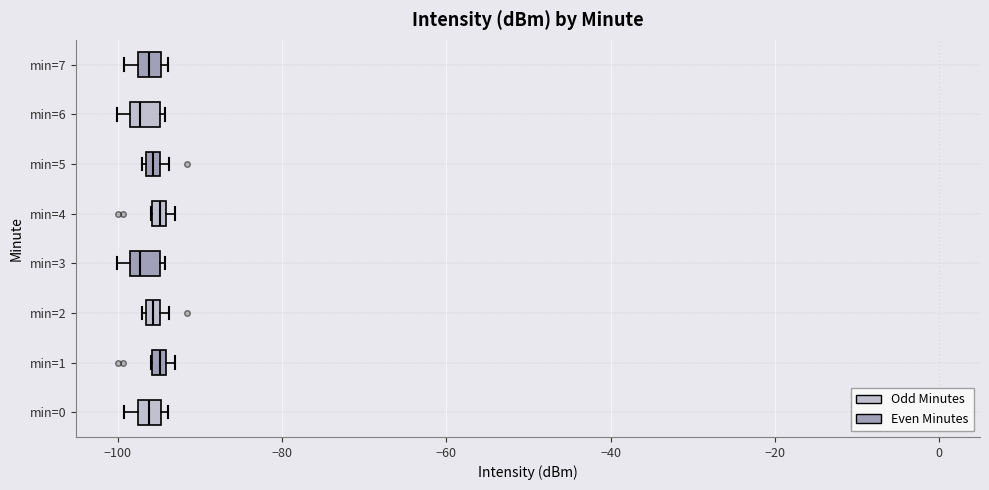

Where is the right edge of the box for min=2 on the x-axis? The values are not printed on the chart, so give them approximately, as read against the axis.

-94